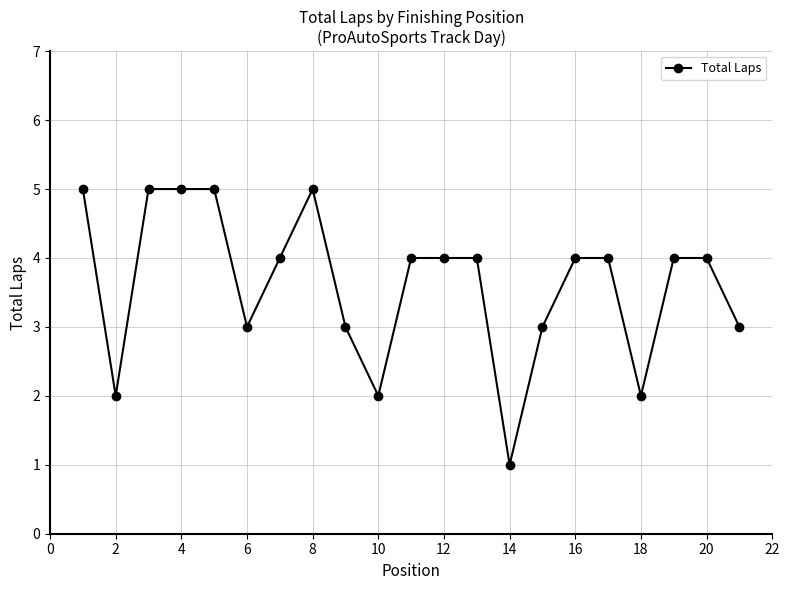

True or false: the data has more than 0 interior local peaks.

True